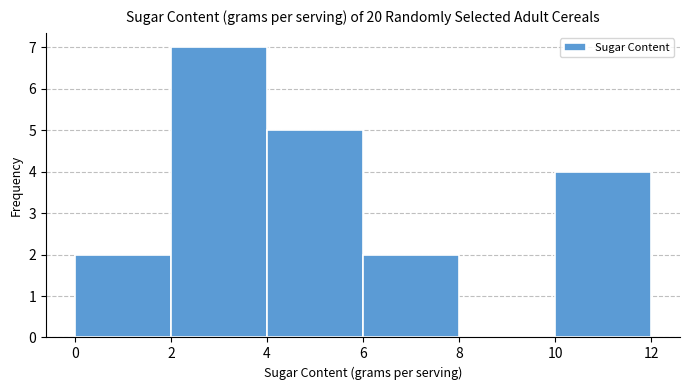

What is the height of the bar covering 2 to 4 on the x-axis? The values are not printed on the chart, so give them approximately, as read against the axis.

7